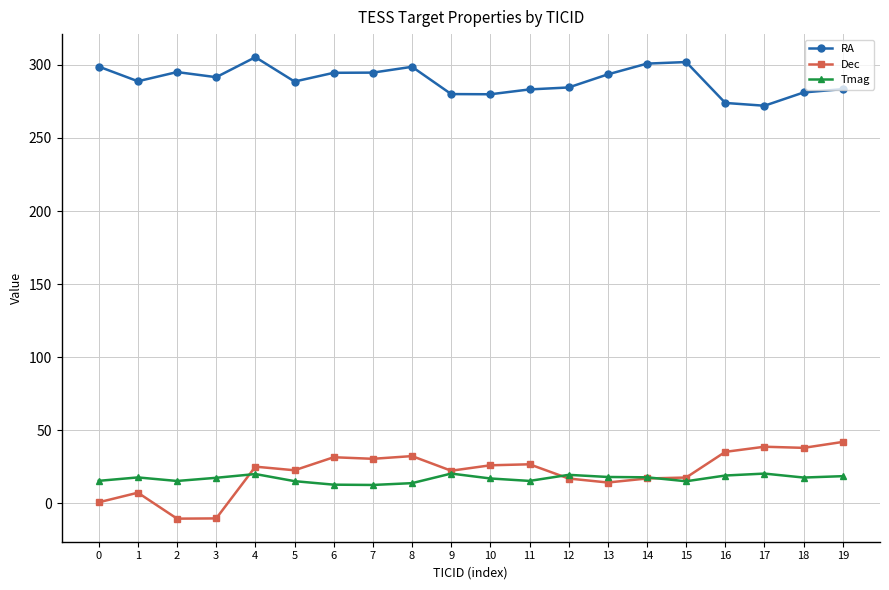

The value of Dec at 16 is 35.3. True or false?

True